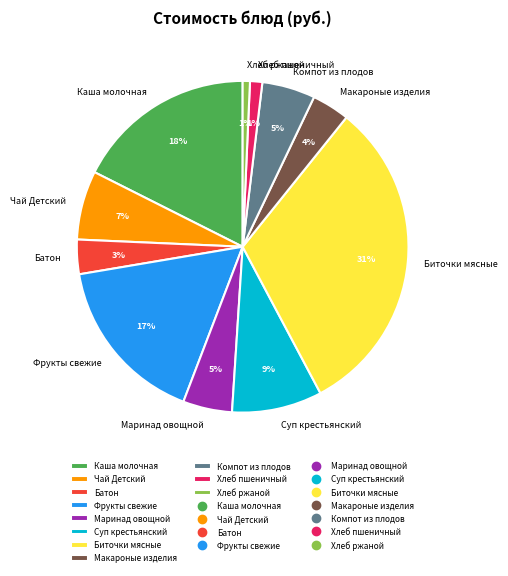

Is it true that Каша молочная is 31% of the pie?

False